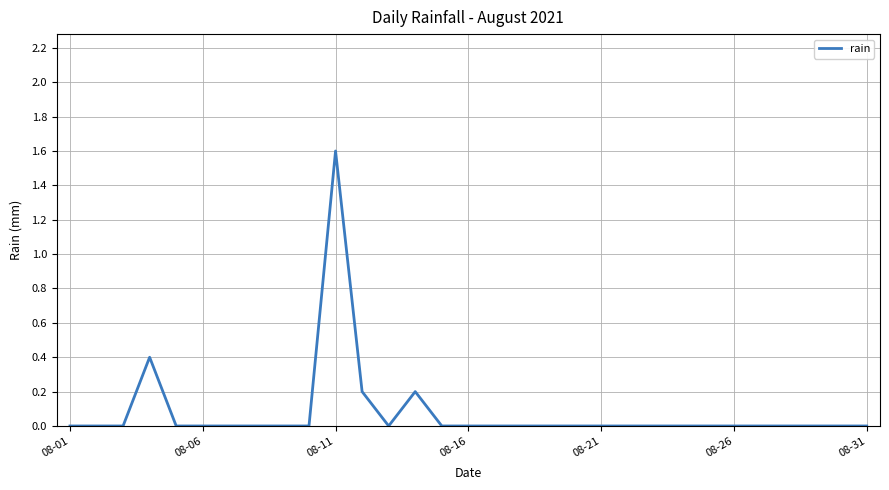

What is the maximum value shown in the chart?

1.6